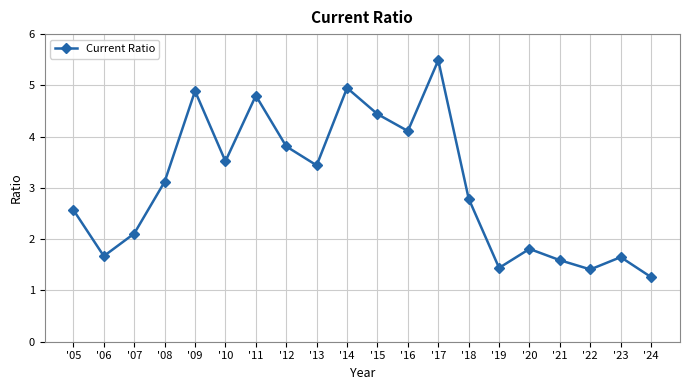

What is the smallest value displayed?

1.3